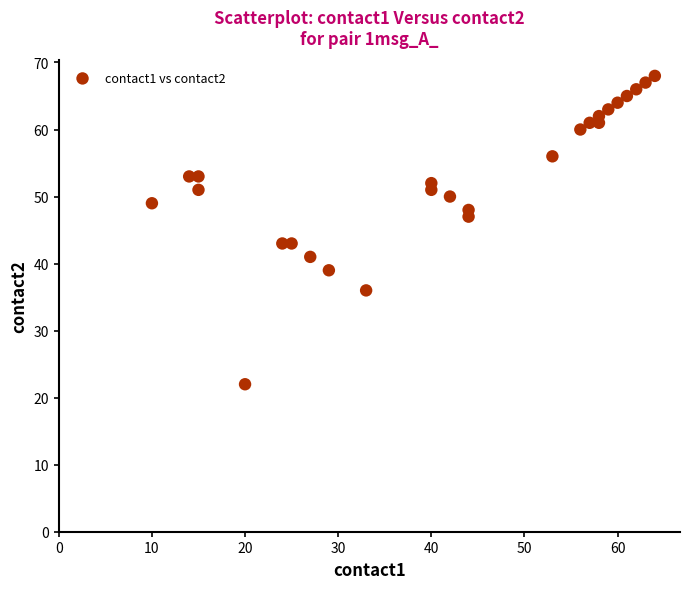

What is the range of X values (max minus min)?

54